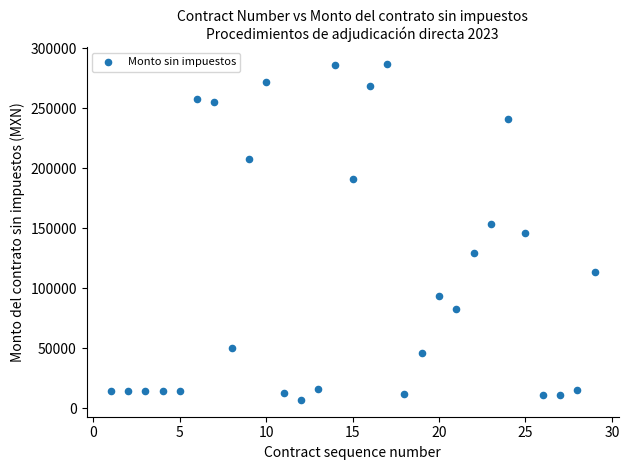

What is the range of Y values (max minus min)?

279865.2